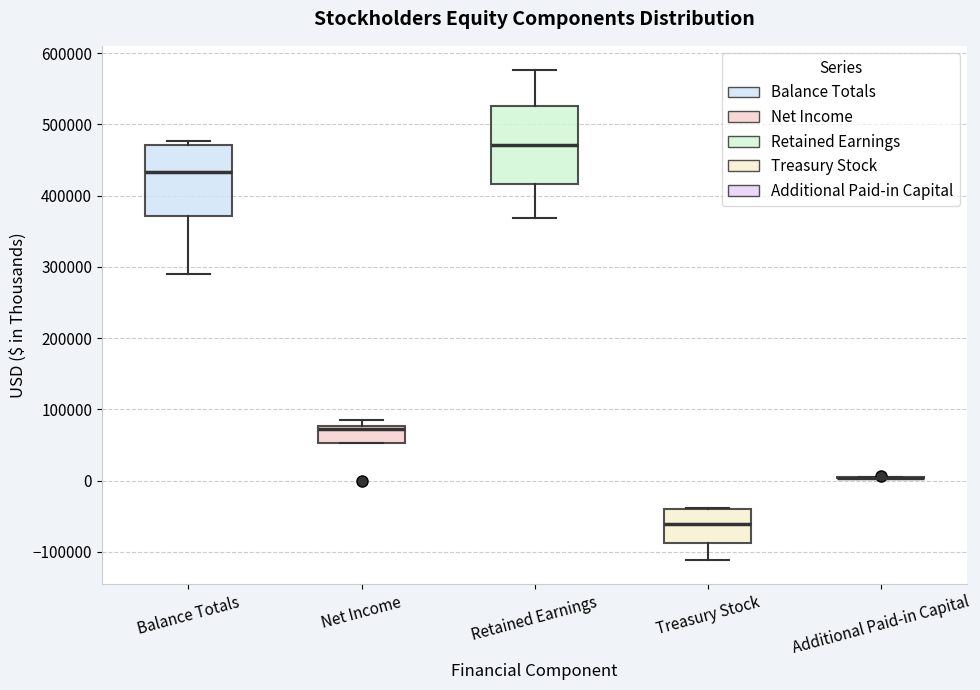

Reading left to right, transcribe this box plot: for each box, give where its median line is, the range the box spans, and where its two whiskers end, as read against the y-axis. The values are not printed on the chart, so give them approximately, as read against the axis.

Balance Totals: median 430000, box 370000 to 470000, whiskers 290000 to 480000
Net Income: median 70000, box 50000 to 80000, whiskers 50000 to 80000 (just above the box's upper edge)
Retained Earnings: median 470000, box 420000 to 530000, whiskers 370000 to 580000
Treasury Stock: median -60000, box -90000 to -40000, whiskers -110000 to -40000
Additional Paid-in Capital: box collapsed to a line at 0, whiskers 0 to 0